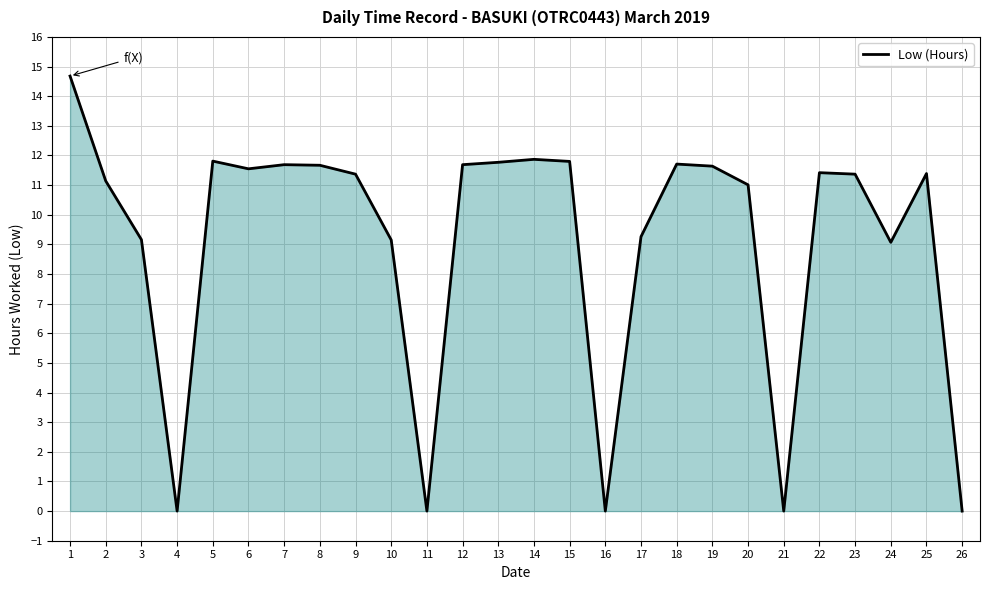

How many distinct data groups are displayed?

1